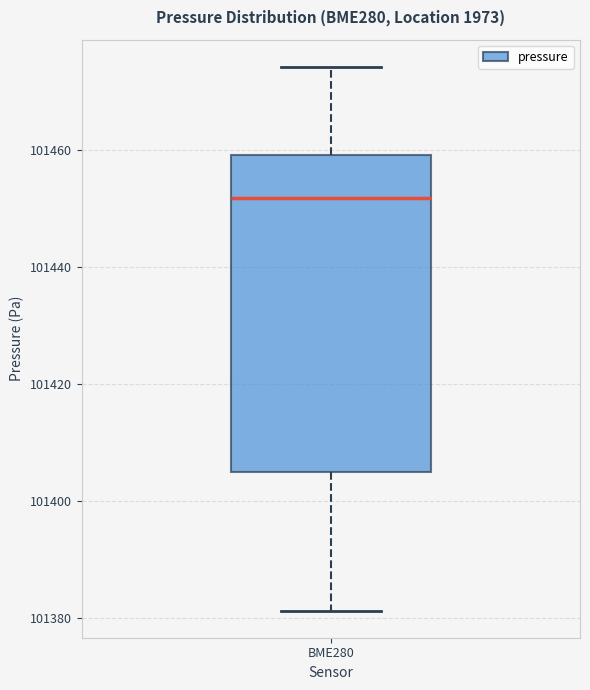

Read this box plot against the y-axis: the position of the median line, the range covered by the box, and the ends of both whiskers. The values are not printed on the chart, so give them approximately, as read against the axis.

median 101452, box 101404 to 101460, whiskers 101382 to 101474